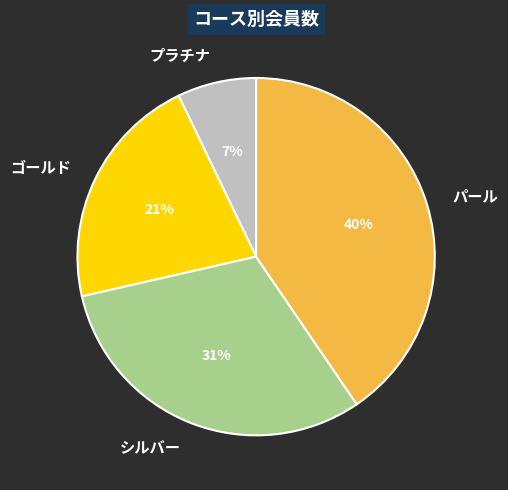

To the nearest percent, what is the combined percentage of パール and ゴールド?

62%